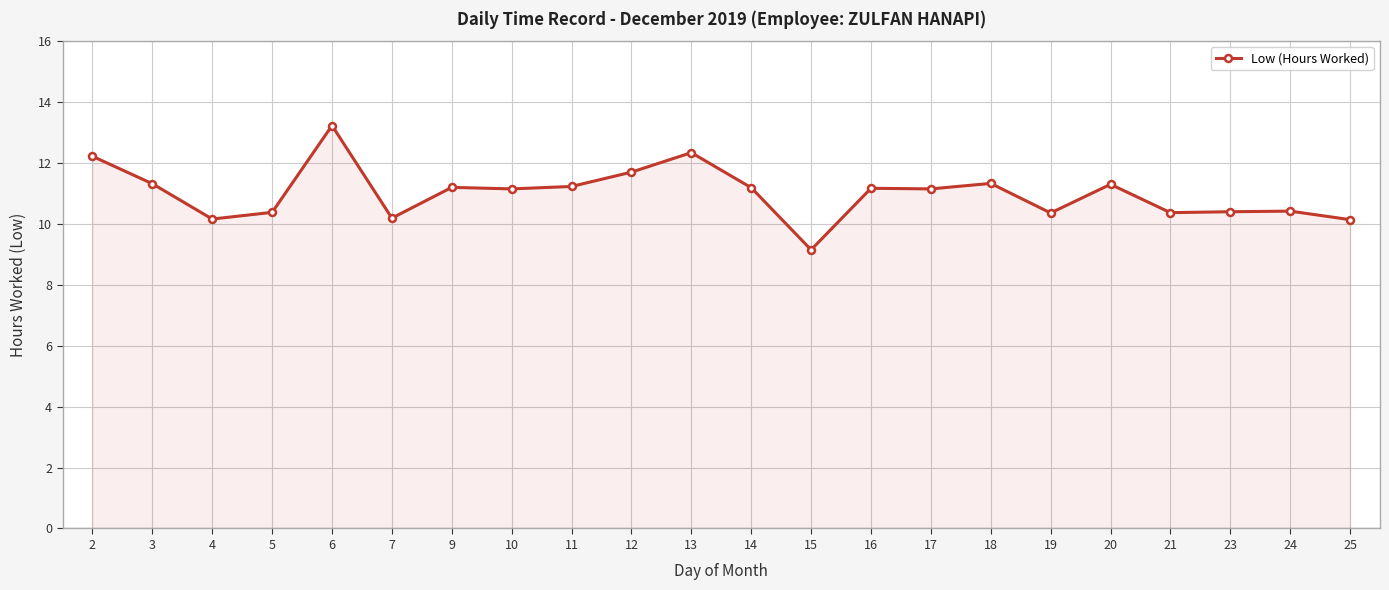

True or false: the data shows 17.7 at 12.

False